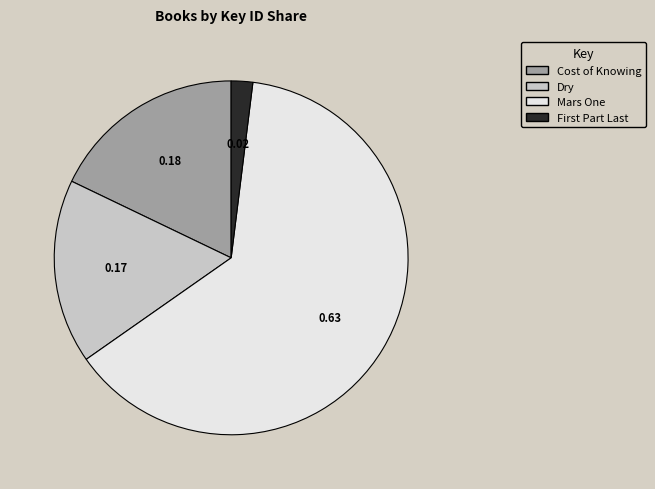

True or false: Mars One accounts for 68% of the total.

False